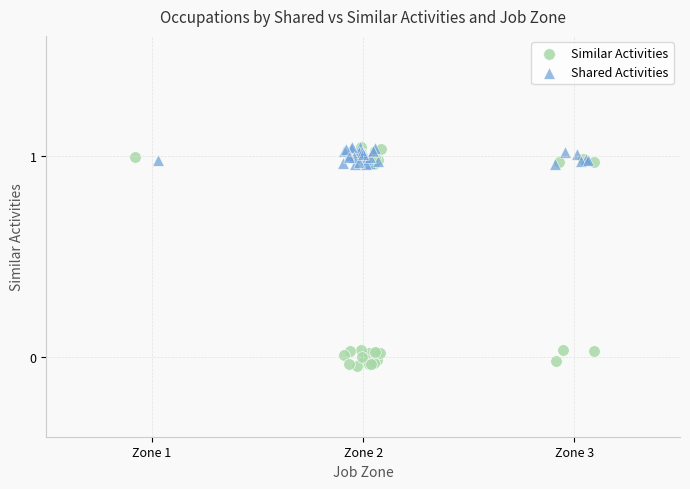

Which series reaches the minimum Y coordinate?

Similar Activities